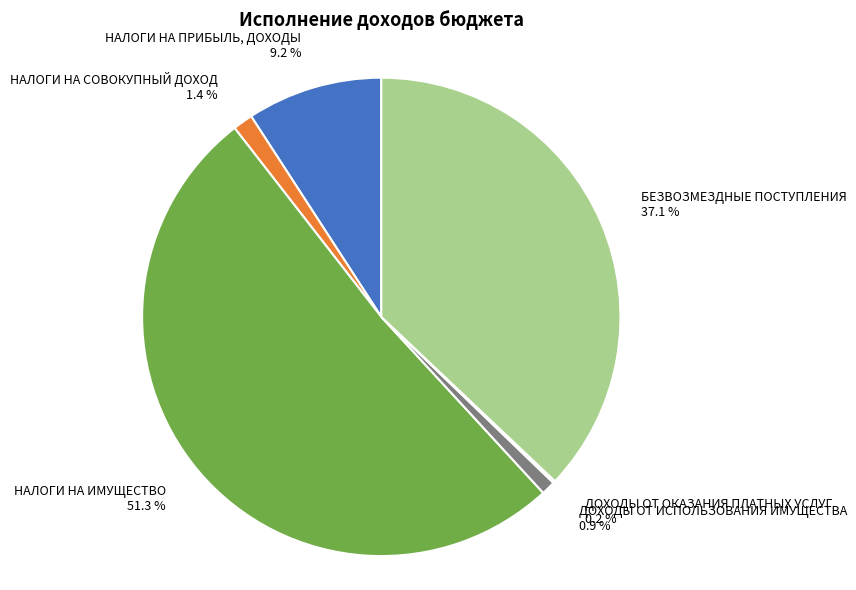

Which slice represents more than half of the pie?

НАЛОГИ НА ИМУЩЕСТВО